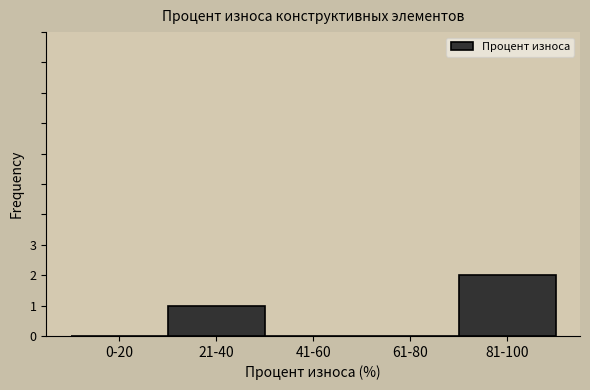

Reading left to right, transcribe all the data shown in this chart.

0-20=0	21-40=1	41-60=0	61-80=0	81-100=2